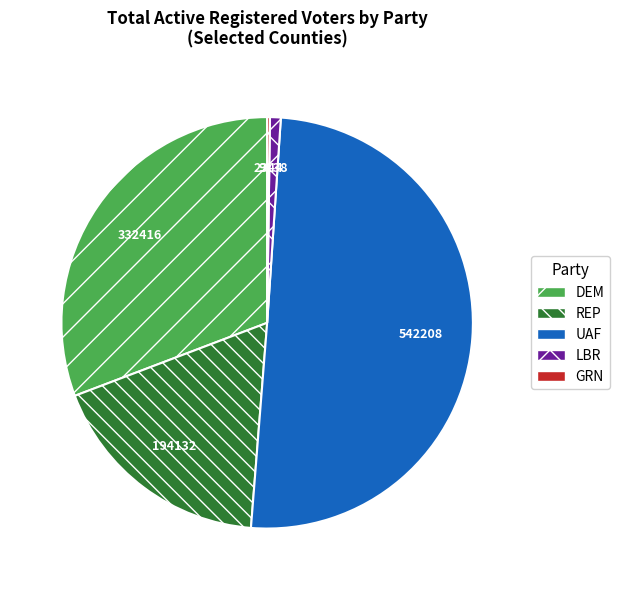

The UAF slice represents 50% of the pie. True or false?

True